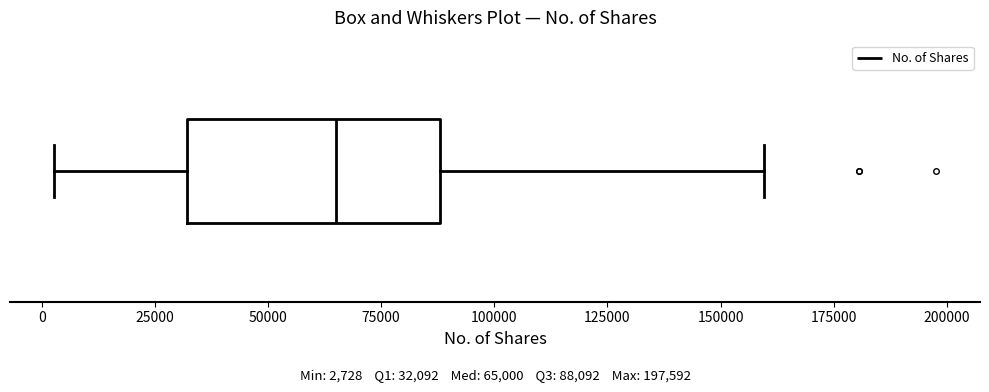

Where does the right whisker of the box end on the x-axis? The values are not printed on the chart, so give them approximately, as read against the axis.

160000